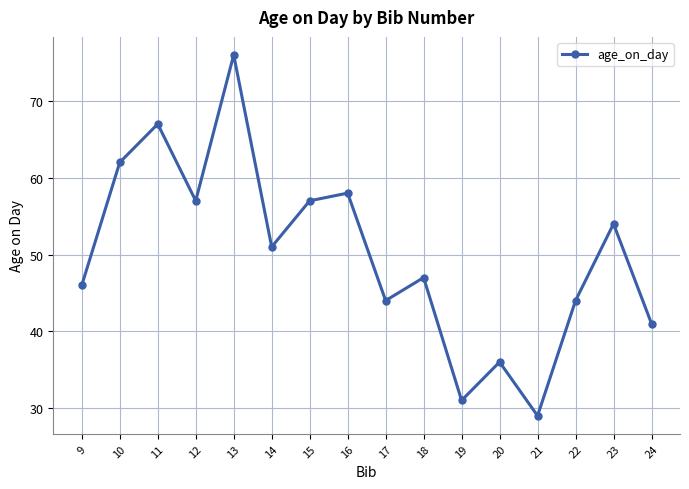

Approximately how many times larger is the value at 16 compared to 10?

0.9